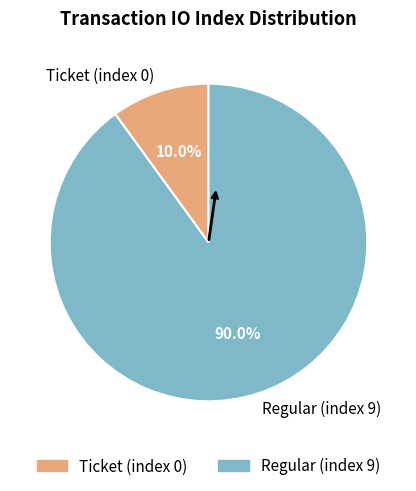

To the nearest percent, what percentage of the pie is Regular (index 9)?

90%